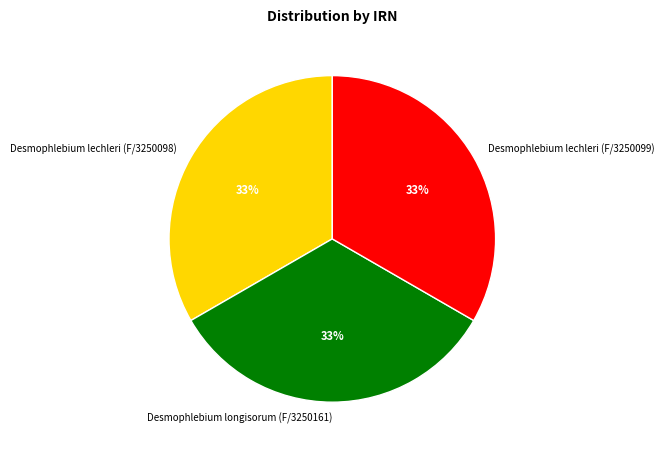

To the nearest percent, what is the average slice percentage?

33%